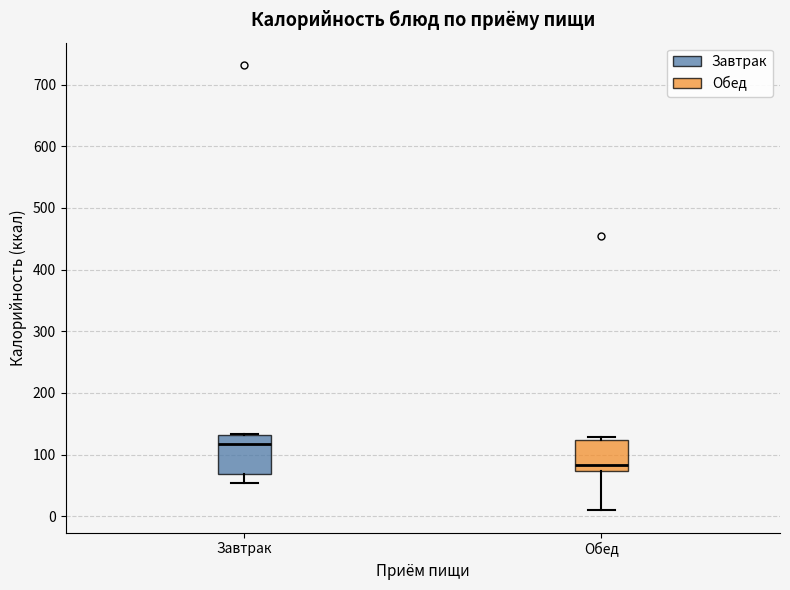

Where is the upper edge of the box for Завтрак on the y-axis? The values are not printed on the chart, so give them approximately, as read against the axis.

130